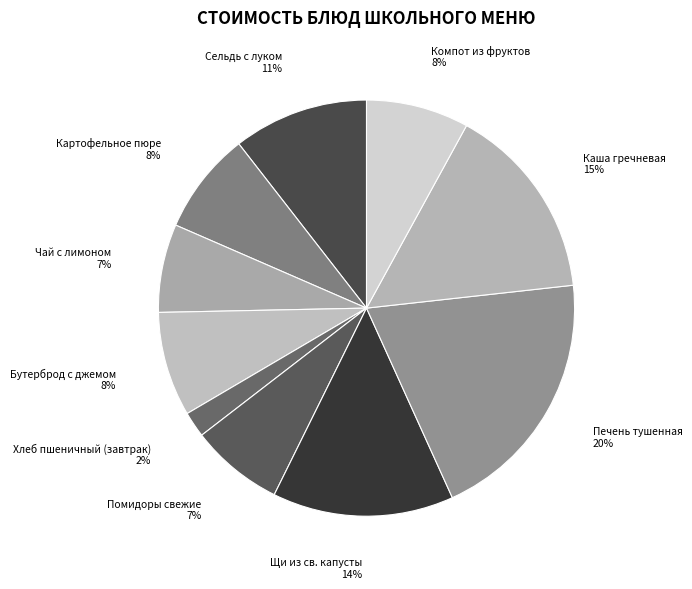

Between Каша гречневая and Картофельное пюре, which is larger?

Каша гречневая